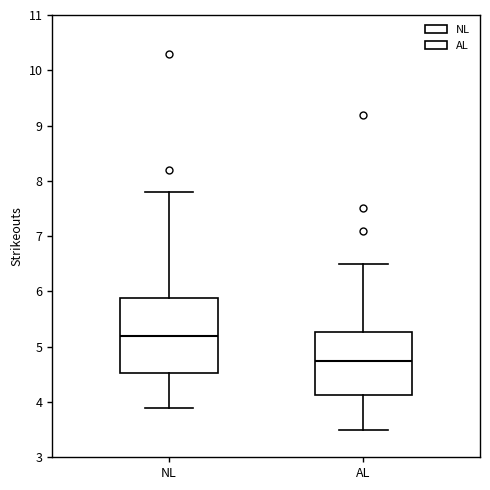

Which box is the tallest, from its lower edge to its upper edge?

NL